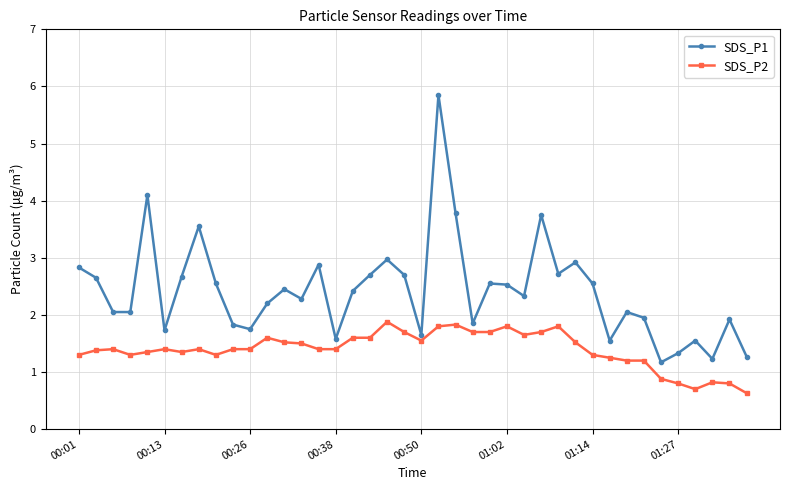

Which series has the largest total across all categories?

SDS_P1